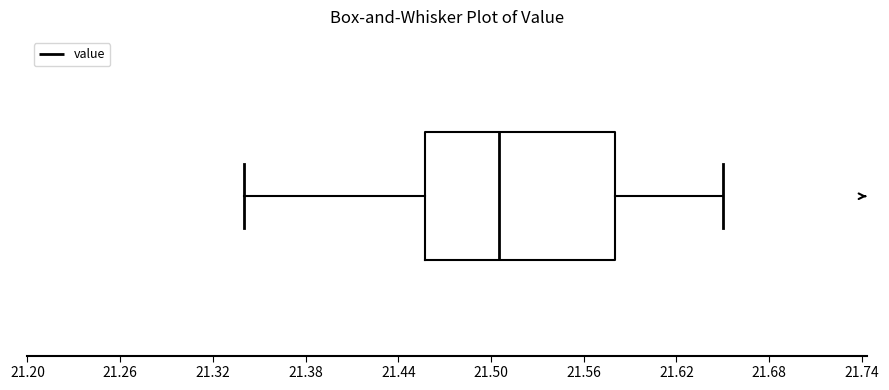

Read this box plot against the x-axis: the position of the median line, the range covered by the box, and the ends of both whiskers. The values are not printed on the chart, so give them approximately, as read against the axis.

median 21.51, box 21.46 to 21.58, whiskers 21.34 to 21.65